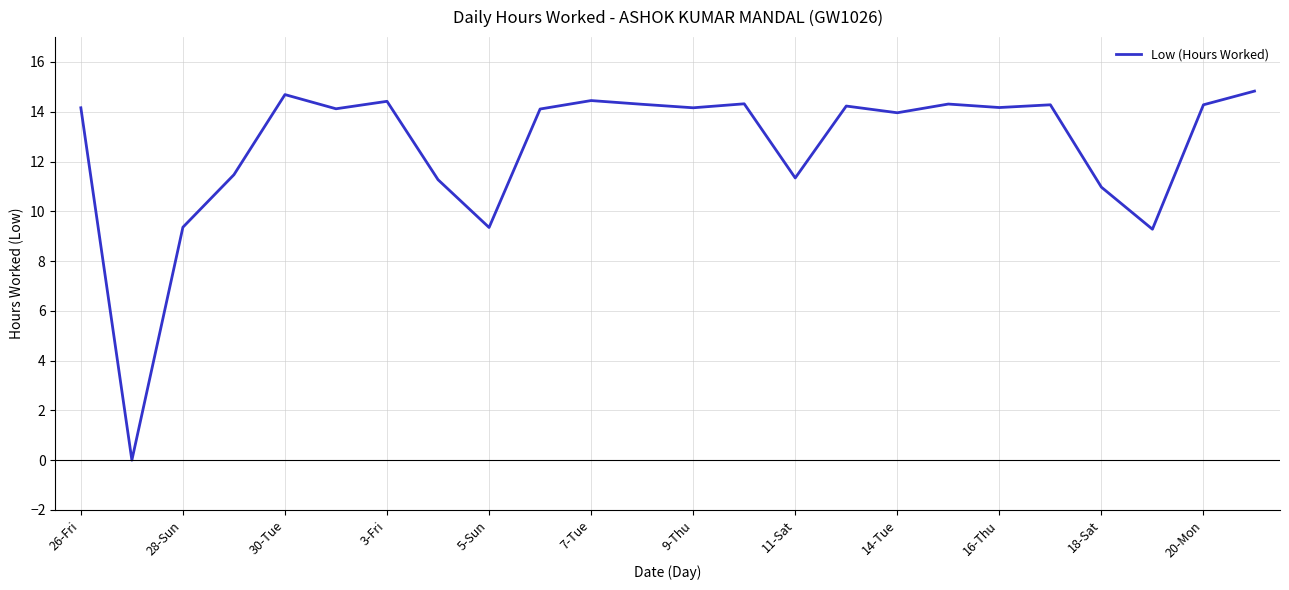

What is the difference between the maximum and minimum values?

14.8